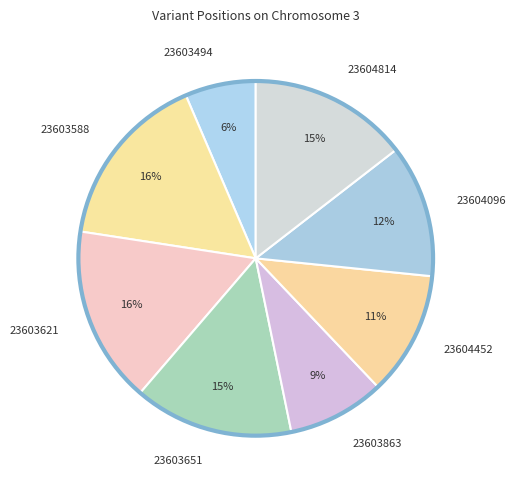

Combined, do 23604452 and 23603651 account for over 50%?

No